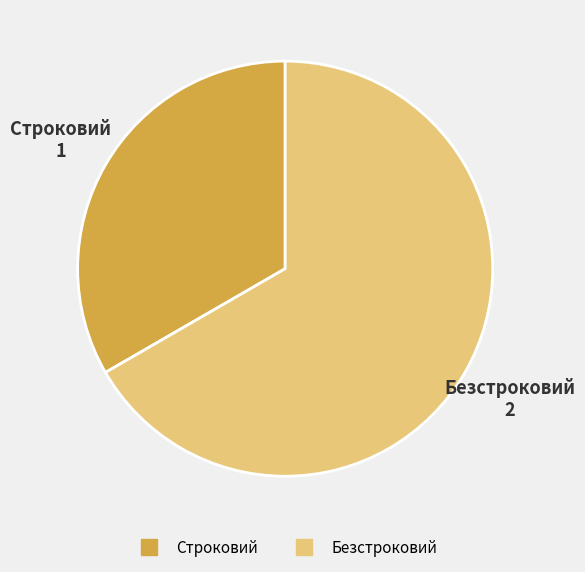

Is Безстроковий the majority of the pie?

Yes